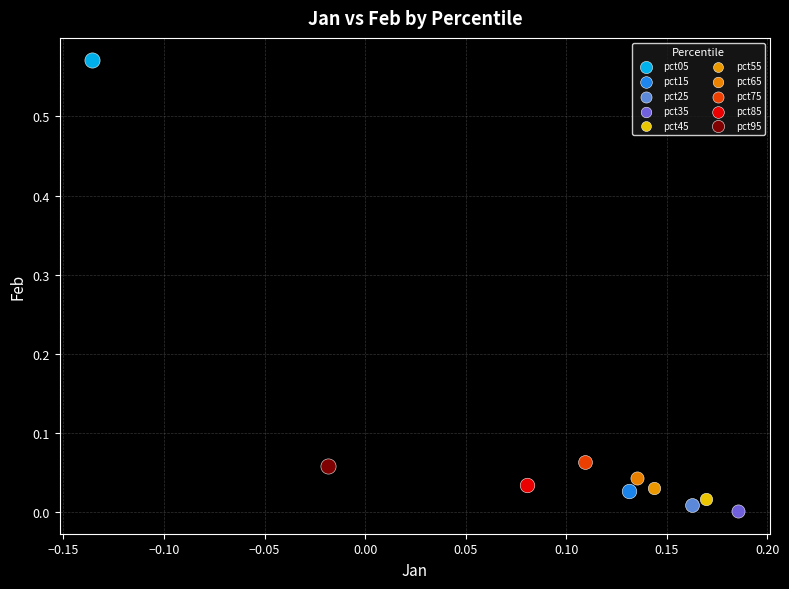

Which series contains the lowest Y value?

pct35